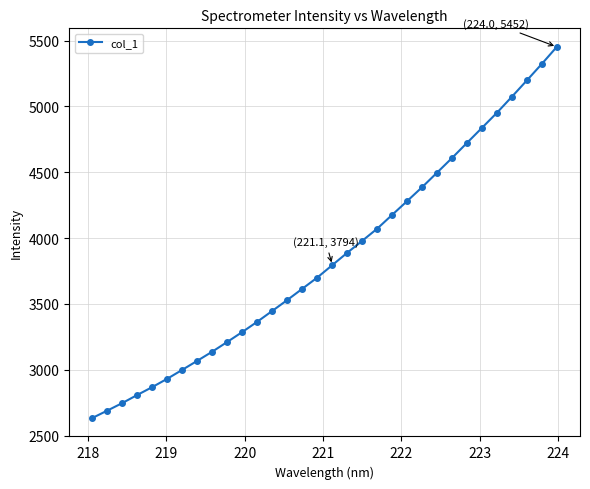

What is the value of the 22nd point from the left?

4280.9